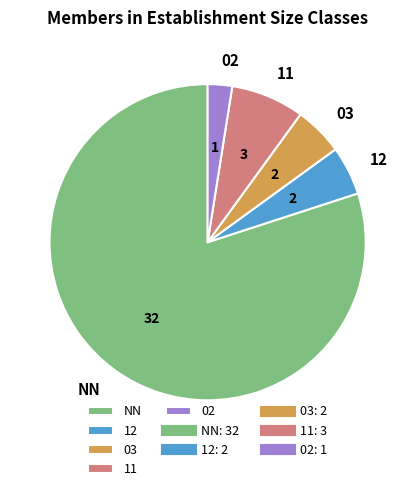

How many segments does this pie chart have?

5